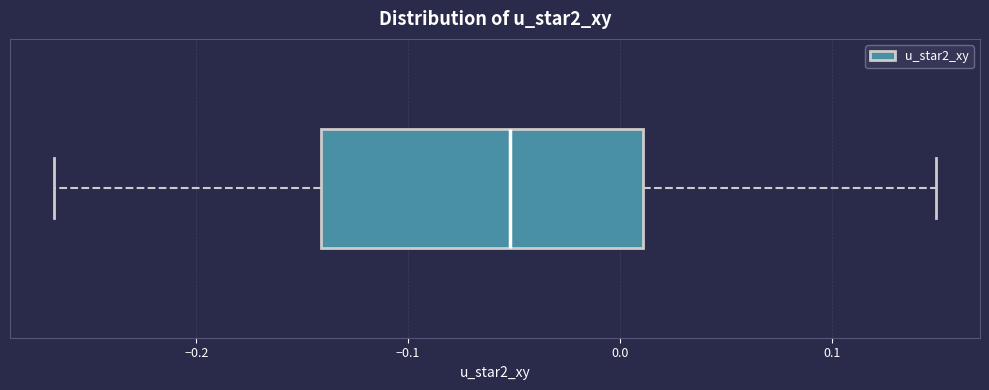

Read this box plot against the x-axis: the position of the median line, the range covered by the box, and the ends of both whiskers. The values are not printed on the chart, so give them approximately, as read against the axis.

median -0.05, box -0.14 to 0.01, whiskers -0.27 to 0.15